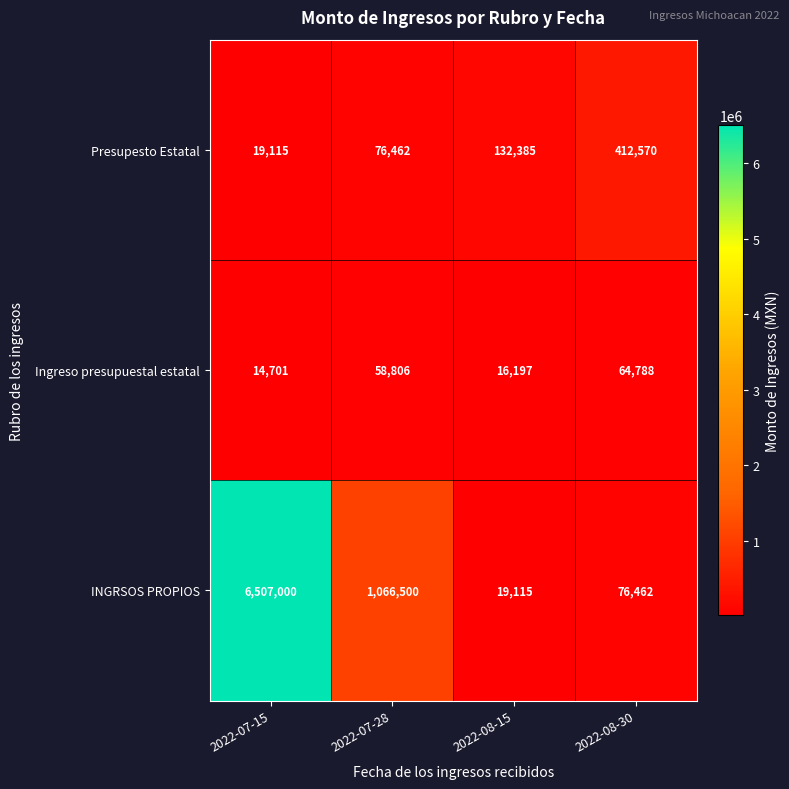

Where is Ingreso presupuestal estatal nearest to the value 39744?

2022-07-28